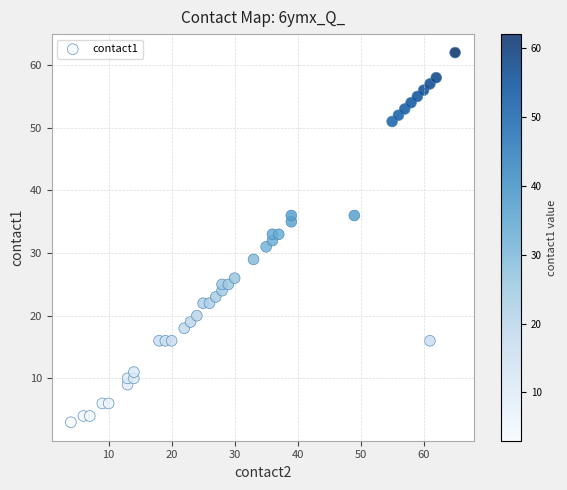

What is the range of X values (max minus min)?

61